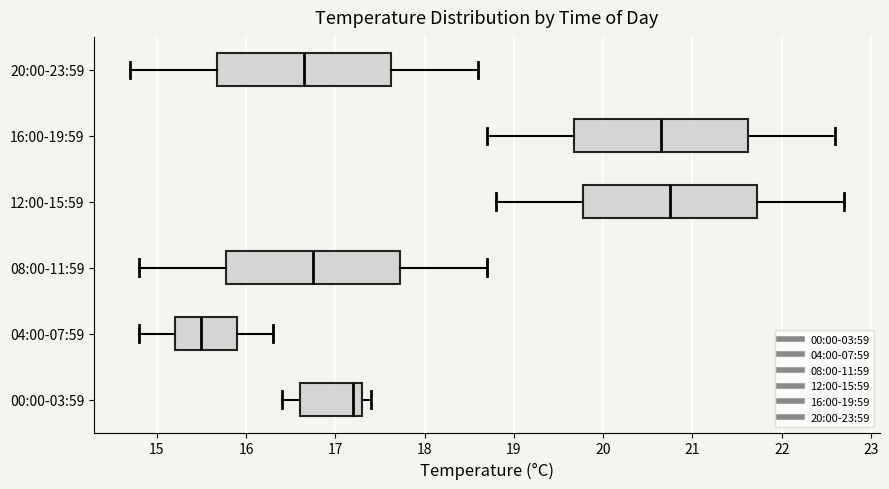

Reading bottom to top, transcribe this box plot: for each box, give where its median line is, the range the box spans, and where its two whiskers end, as read against the x-axis. The values are not printed on the chart, so give them approximately, as read against the axis.

00:00-03:59: median 17.2, box 16.6 to 17.3, whiskers 16.4 to 17.4
04:00-07:59: median 15.5, box 15.2 to 15.9, whiskers 14.8 to 16.3
08:00-11:59: median 16.8, box 15.8 to 17.7, whiskers 14.8 to 18.7
12:00-15:59: median 20.8, box 19.8 to 21.7, whiskers 18.8 to 22.7
16:00-19:59: median 20.7, box 19.7 to 21.6, whiskers 18.7 to 22.6
20:00-23:59: median 16.7, box 15.7 to 17.6, whiskers 14.7 to 18.6